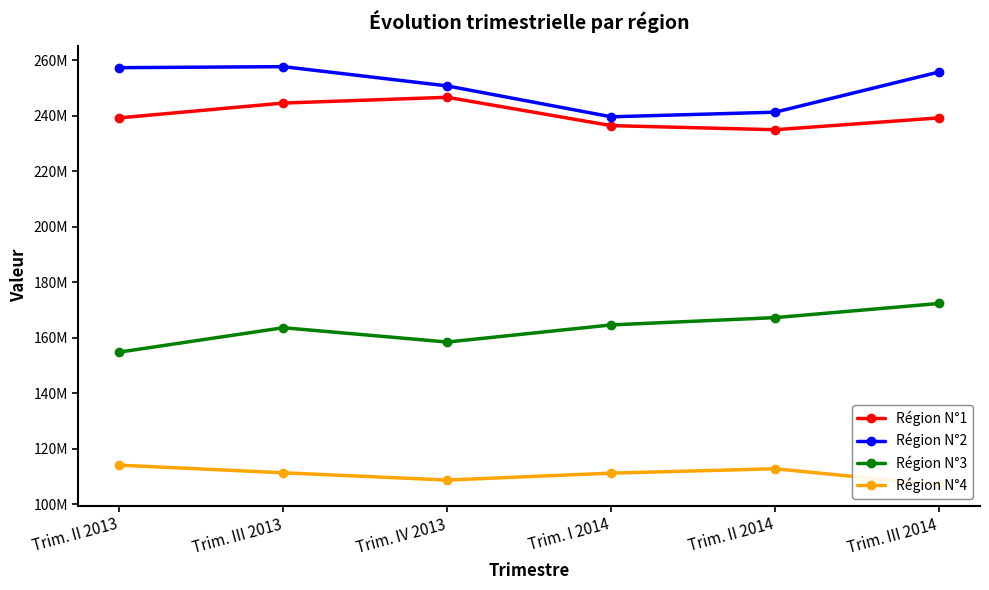

Is this an area chart (filled region under the line)?

No